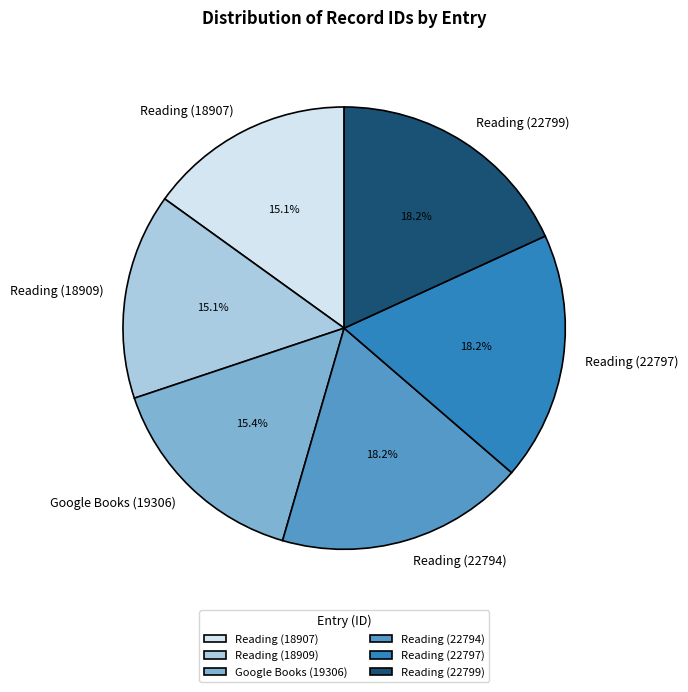

Between Reading (22797) and Google Books (19306), which is larger?

Reading (22797)